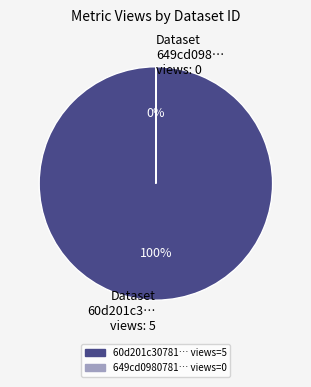

To the nearest percent, what is the average slice percentage?

50%